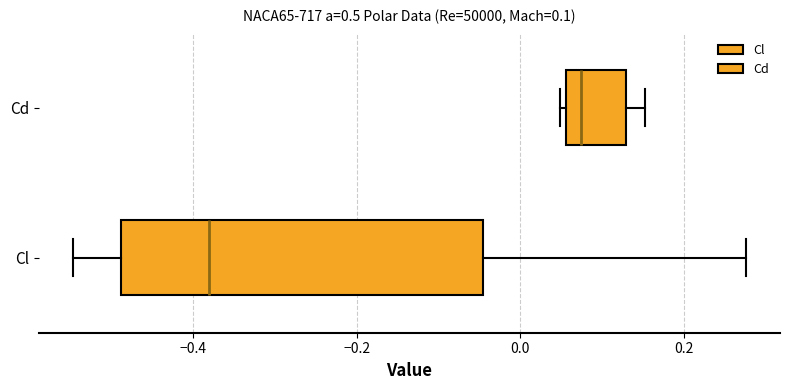

Which box is the widest, from its left edge to its right edge?

Cl